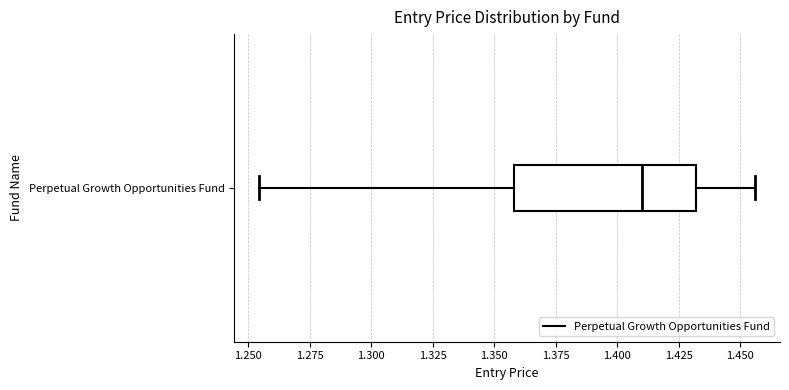

Transcribe this box plot: give where the median line is, the range the box spans, and where the two whiskers end, as read against the x-axis. The values are not printed on the chart, so give them approximately, as read against the axis.

median 1.410, box 1.360 to 1.430, whiskers 1.255 to 1.455